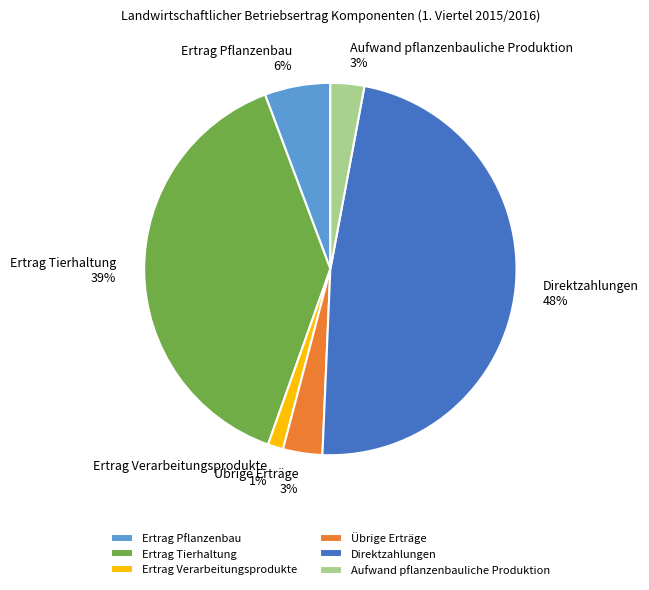

Which category has the smallest portion of the pie?

Ertrag Verarbeitungsprodukte